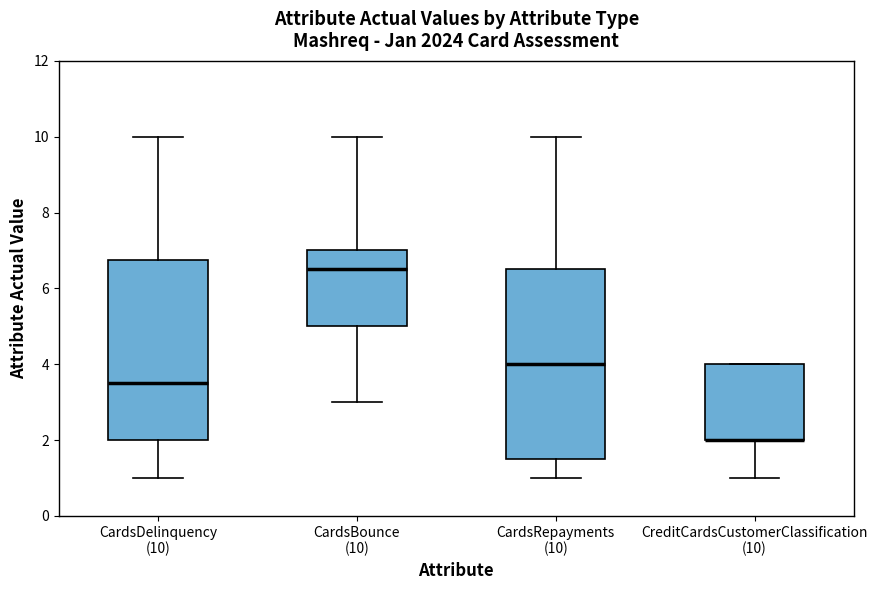

Where does the upper whisker of the box for CardsRepayments (10) end on the y-axis? The values are not printed on the chart, so give them approximately, as read against the axis.

10.0